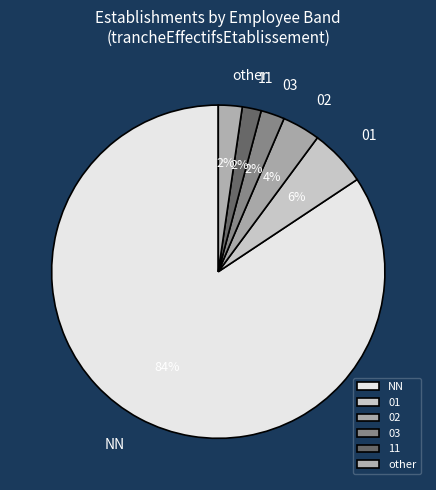

How many slices are in this pie chart?

6